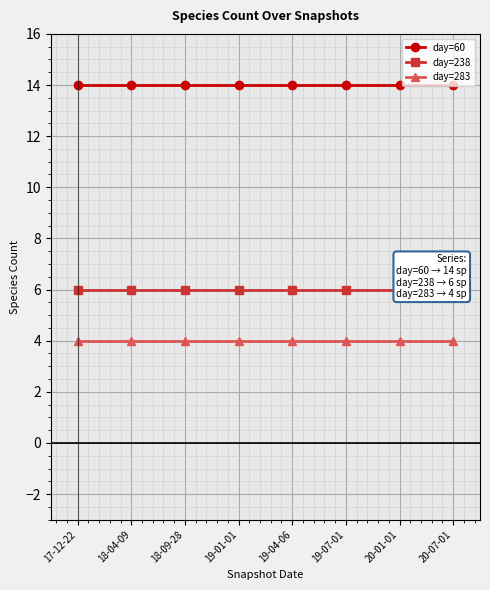

Which series has the largest total across all categories?

day=60